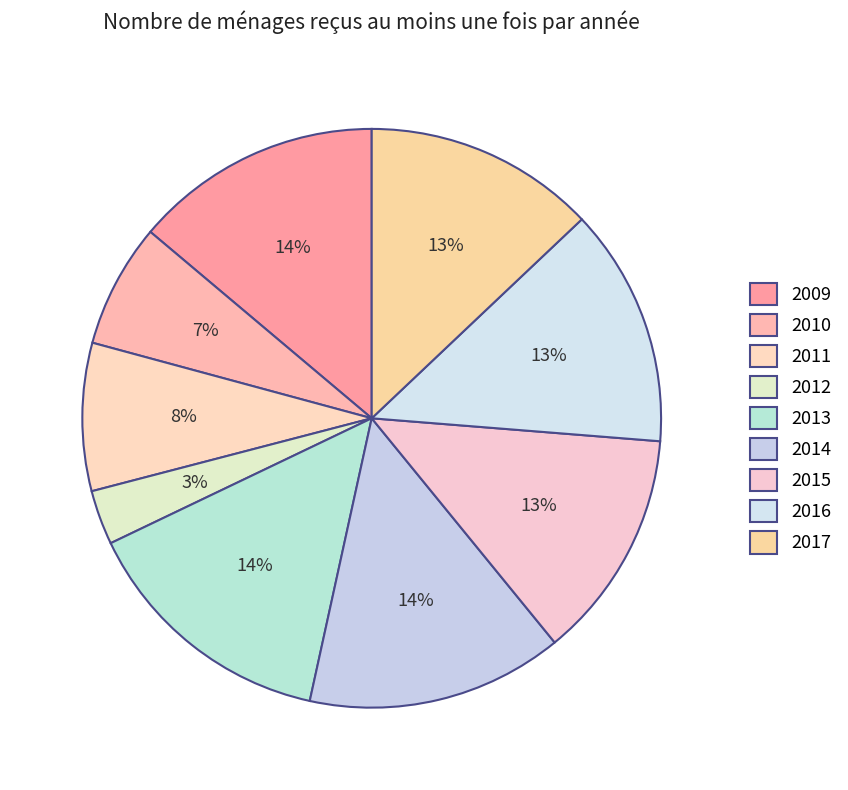

To the nearest percent, what percentage of the pie is 2012?

3%